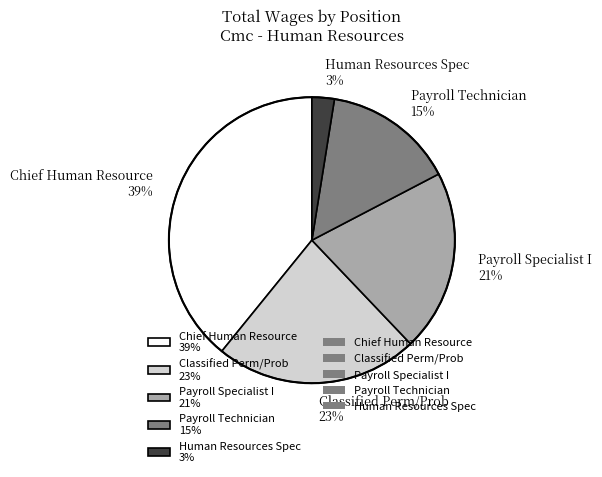

To the nearest percent, what is the average slice percentage?

20%